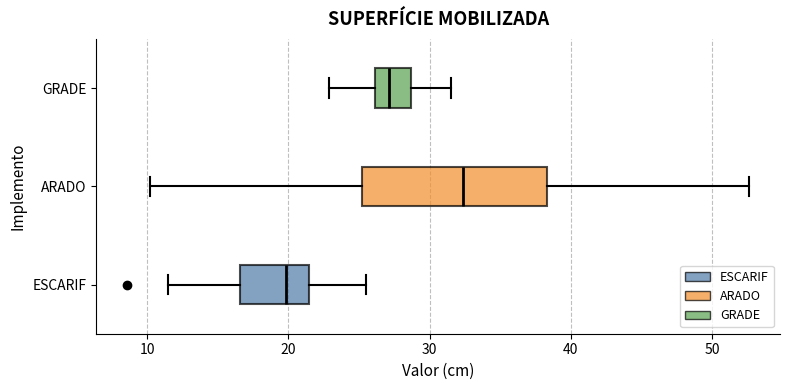

Reading bottom to top, transcribe this box plot: for each box, give where its median line is, the range the box spans, and where its two whiskers end, as read against the x-axis. The values are not printed on the chart, so give them approximately, as read against the axis.

ESCARIF: median 20, box 17 to 21, whiskers 12 to 26
ARADO: median 32, box 25 to 38, whiskers 10 to 53
GRADE: median 27, box 26 to 29, whiskers 23 to 32